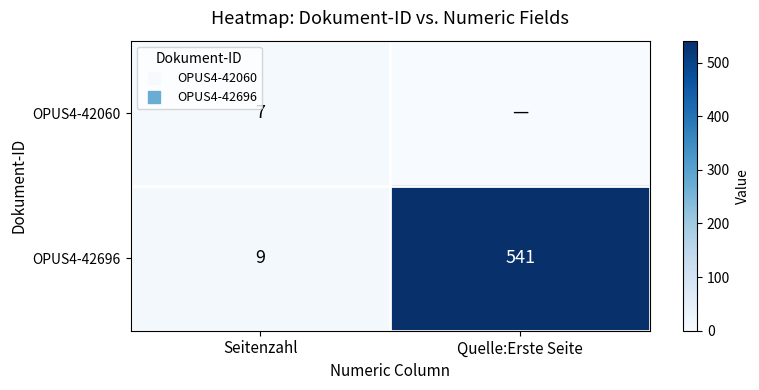

How many OPUS4-42696 values are between 9 and 541?

2